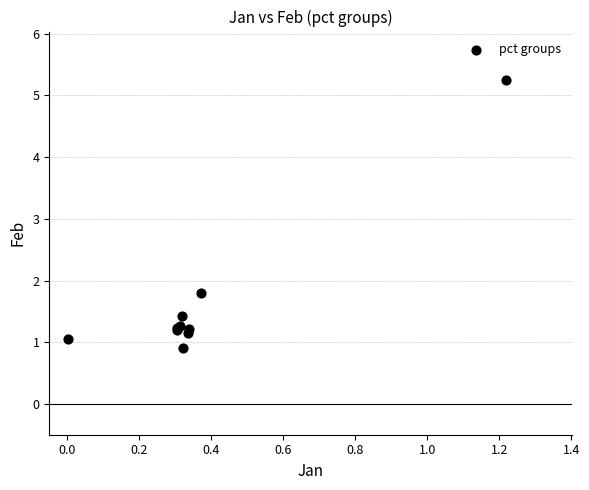

What Y value in the scatter plot is closest to 3?

1.8